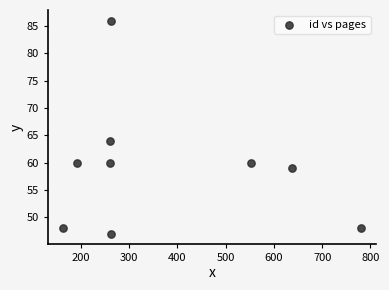

What is the average X value?

375